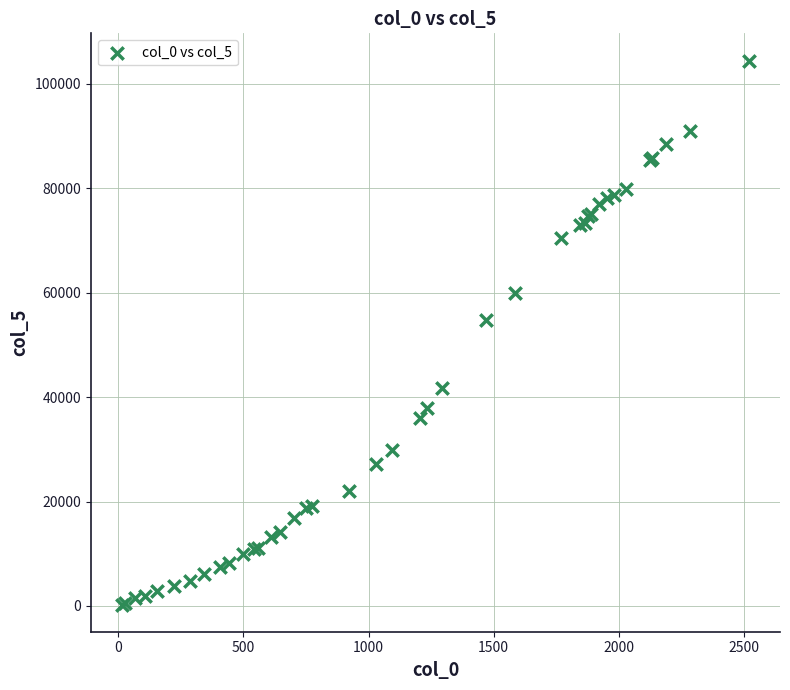

What Y value in the scatter plot is closest to 52370?

54850